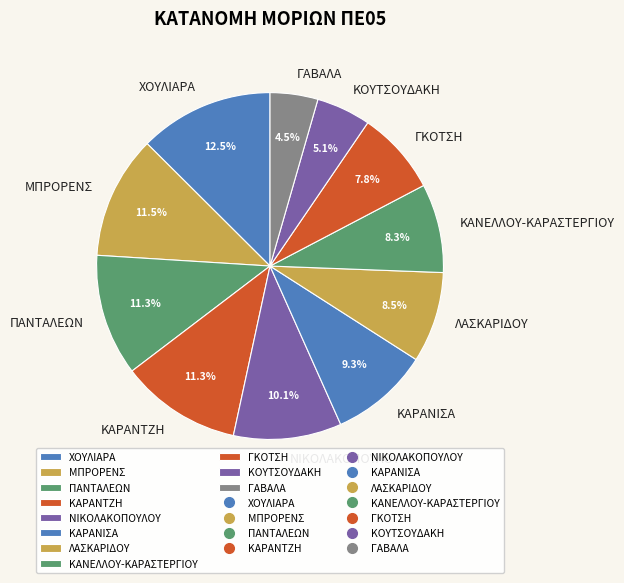

Is the sum of ΛΑΣΚΑΡΙΔΟΥ and ΓΚΟΤΣΗ greater than half?

No